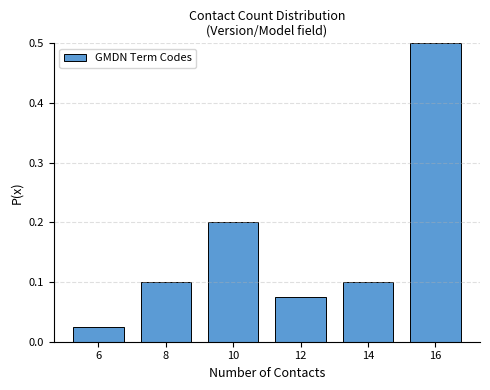

What is the greatest value displayed?

0.5